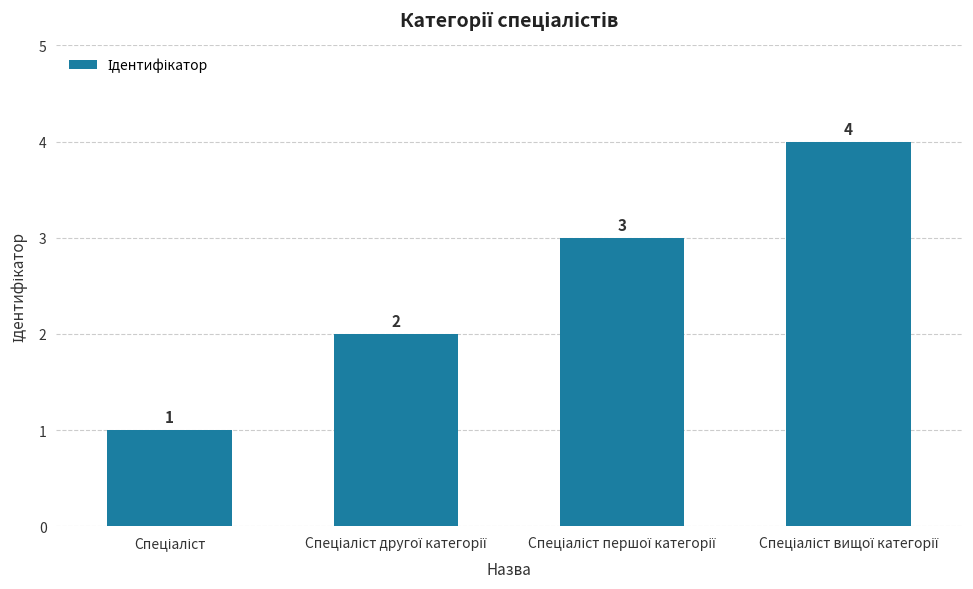

Count the values in the range 2 to 4.

3